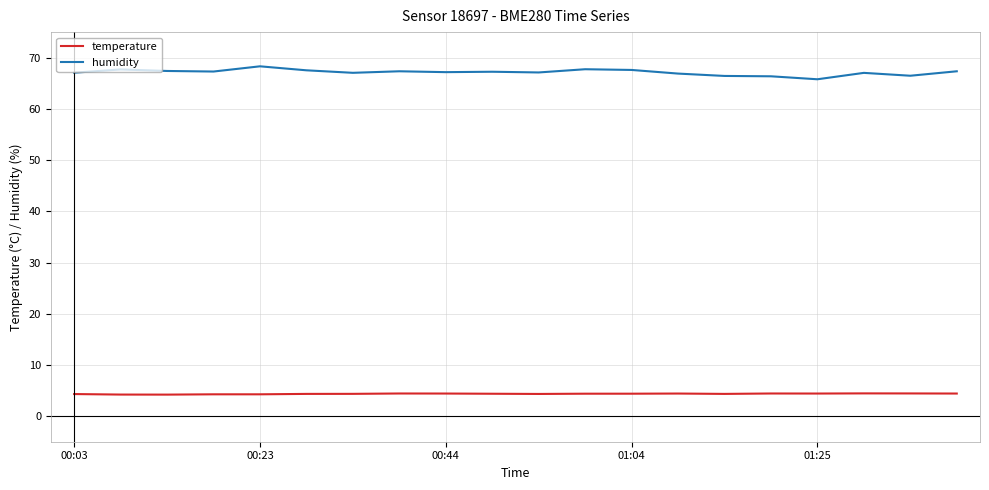

Rank the series by their maximum value, from highest to lowest.

humidity, temperature